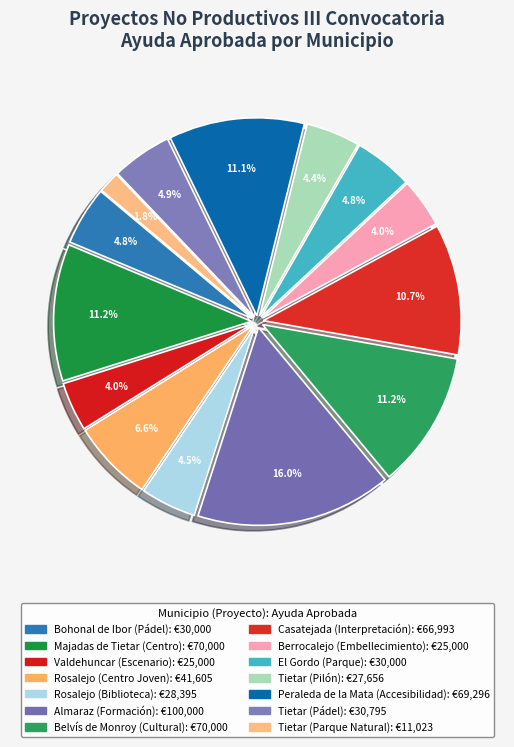

To the nearest percent, what is the average slice percentage?

7%